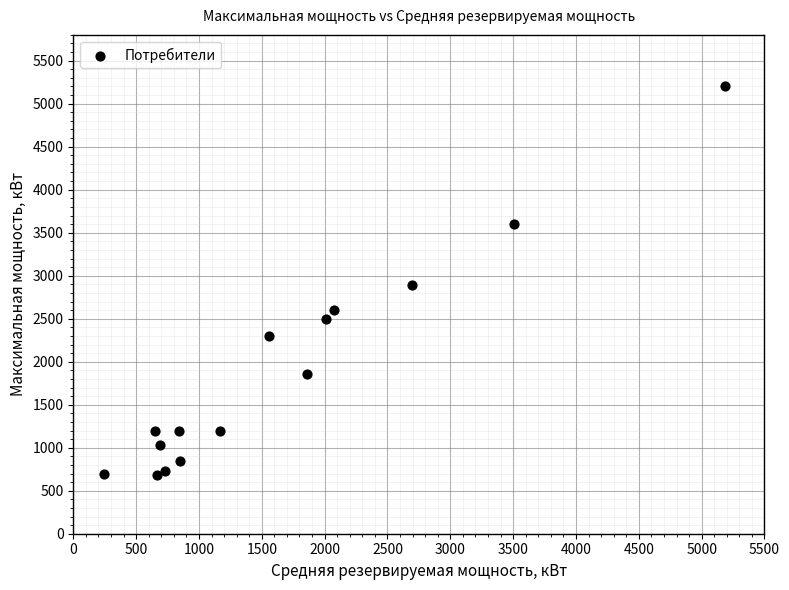

What is the range of Y values (max minus min)?

4515